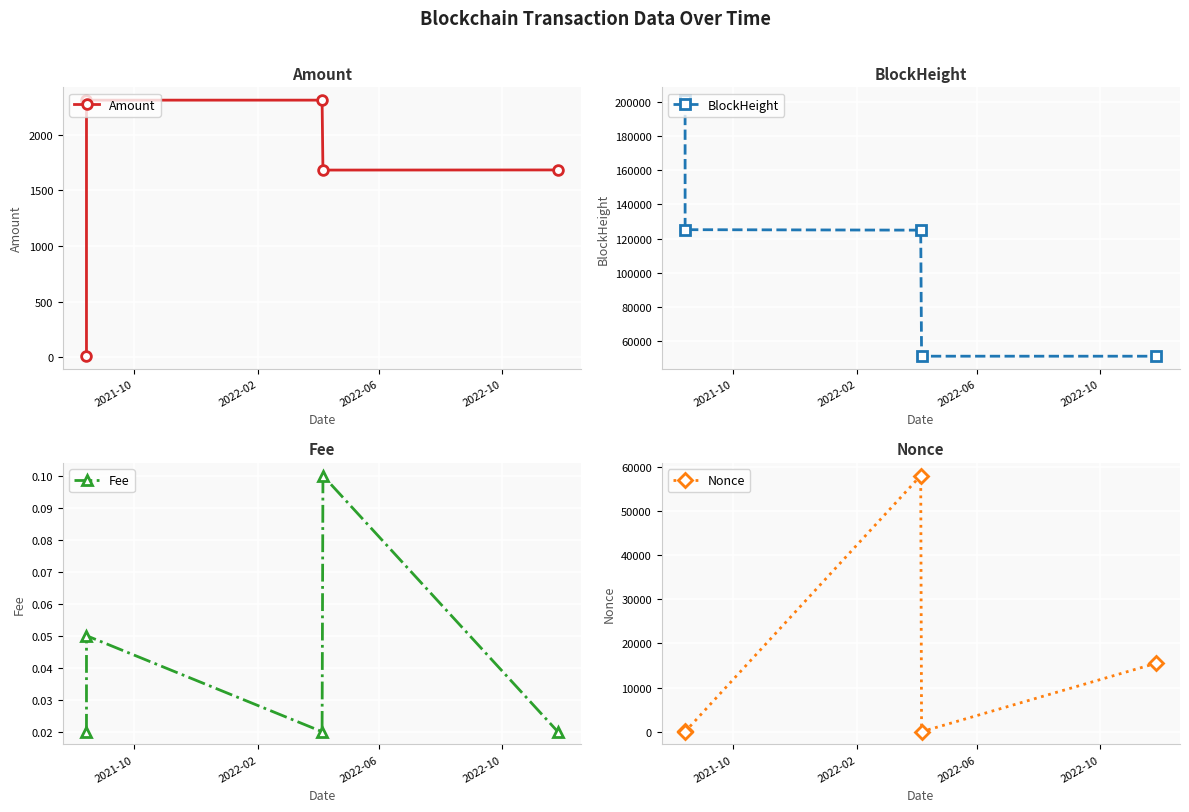

Which series has the largest range (max minus min)?

BlockHeight